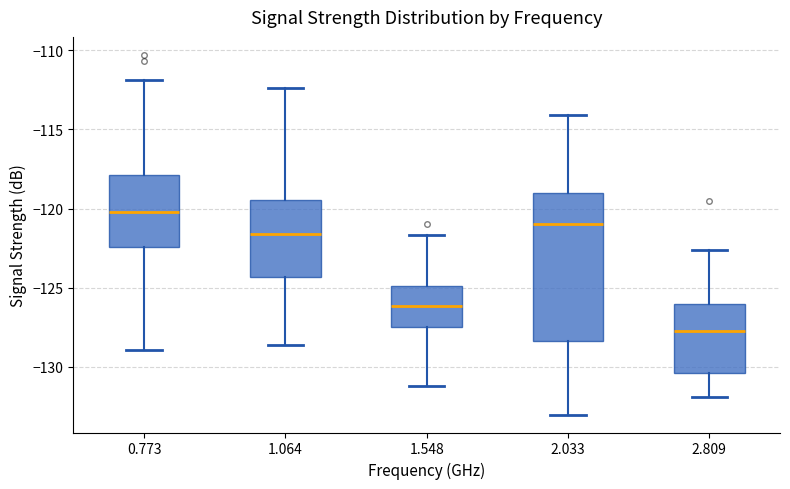

Where does the upper whisker of the box at x = 0.773 end on the y-axis? The values are not printed on the chart, so give them approximately, as read against the axis.

-112.0